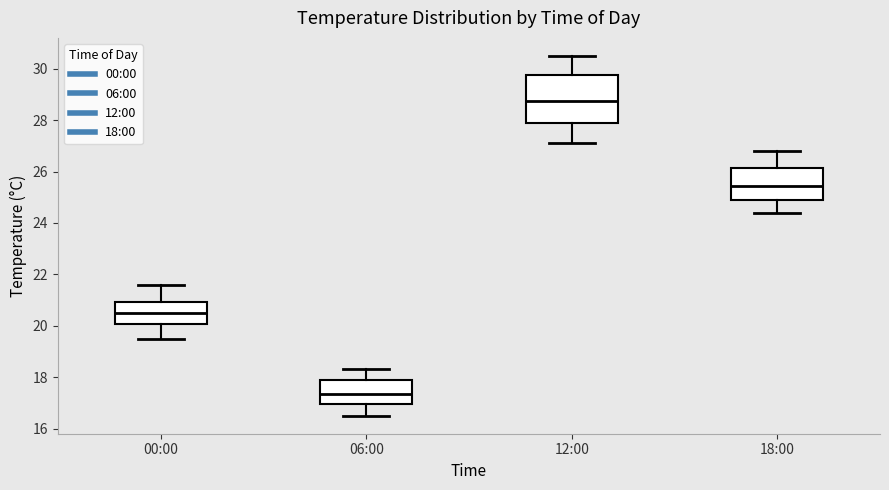

Reading left to right, read every box against the y-axis: the position of its median line, the range the box covers, and the ends of its whiskers. The values are not printed on the chart, so give them approximately, as read against the axis.

00:00: median 20.6, box 20.0 to 21.0, whiskers 19.6 to 21.6
06:00: median 17.4, box 17.0 to 18.0, whiskers 16.6 to 18.4
12:00: median 28.8, box 28.0 to 29.8, whiskers 27.2 to 30.6
18:00: median 25.4, box 25.0 to 26.2, whiskers 24.4 to 26.8